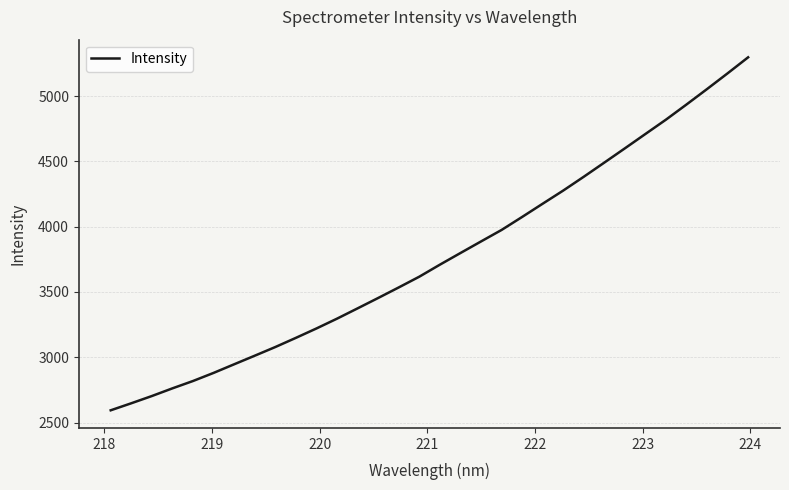

Reading left to right, list all the values displayed in this chart.

2593.8	2647.6	2703.1	2761.9	2818.2	2880.3	2946.3	3012.0	3078.5	3148.7	3220.7	3295.8	3374.6	3454.1	3534.9	3617.2	3709.2	3798.3	3886.9	3975.0	4074.6	4176.0	4276.7	4382.5	4490.9	4599.9	4710.0	4819.8	4935.9	5054.1	5174.4	5297.1